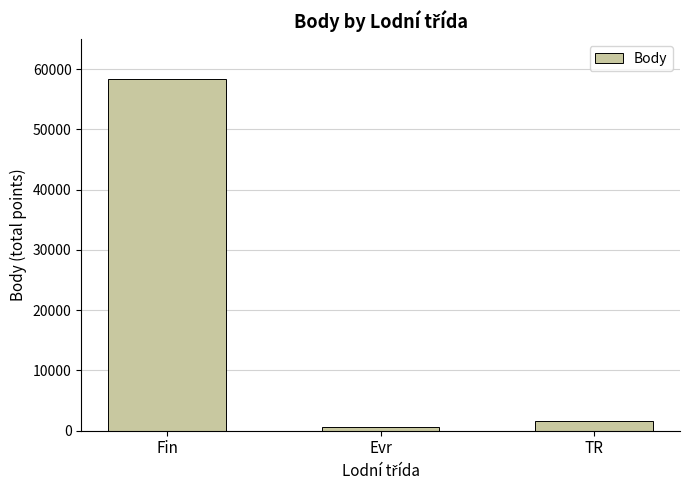

Reading left to right, extract all data points from this chart.

Fin=58353	Evr=612	TR=1665